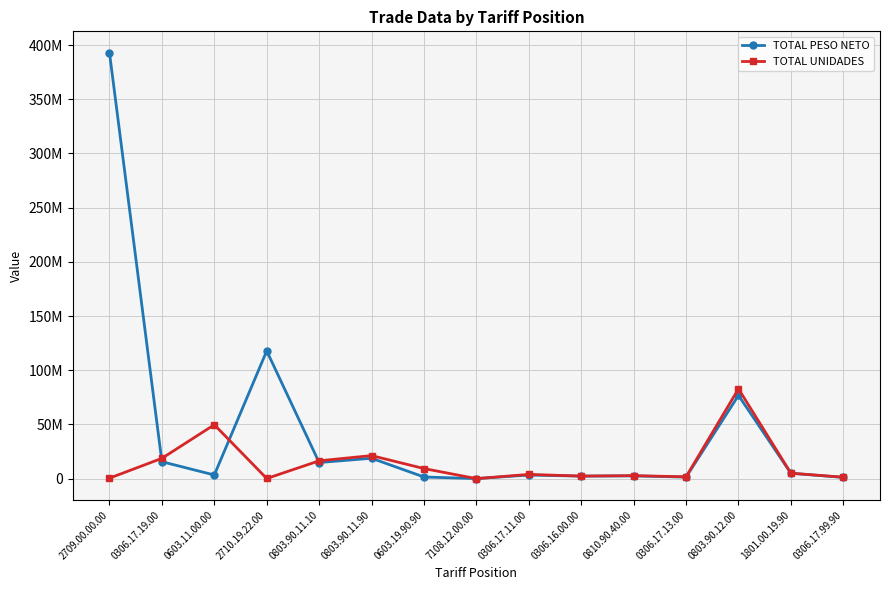

Which series has the largest range (max minus min)?

TOTAL PESO NETO